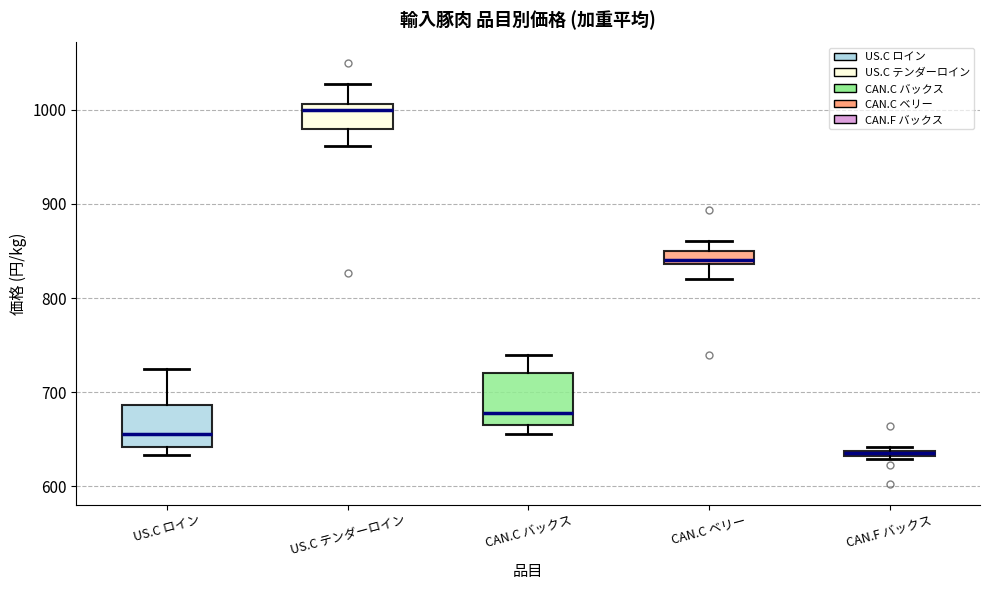

Which box is the tallest, from its lower edge to its upper edge?

CAN.C バックス